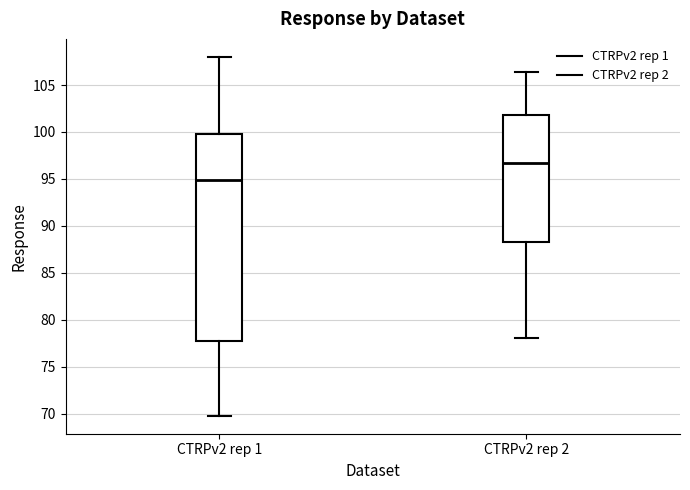

Comparing the boxes themselves (not the whiskers), which one is the tallest?

CTRPv2 rep 1